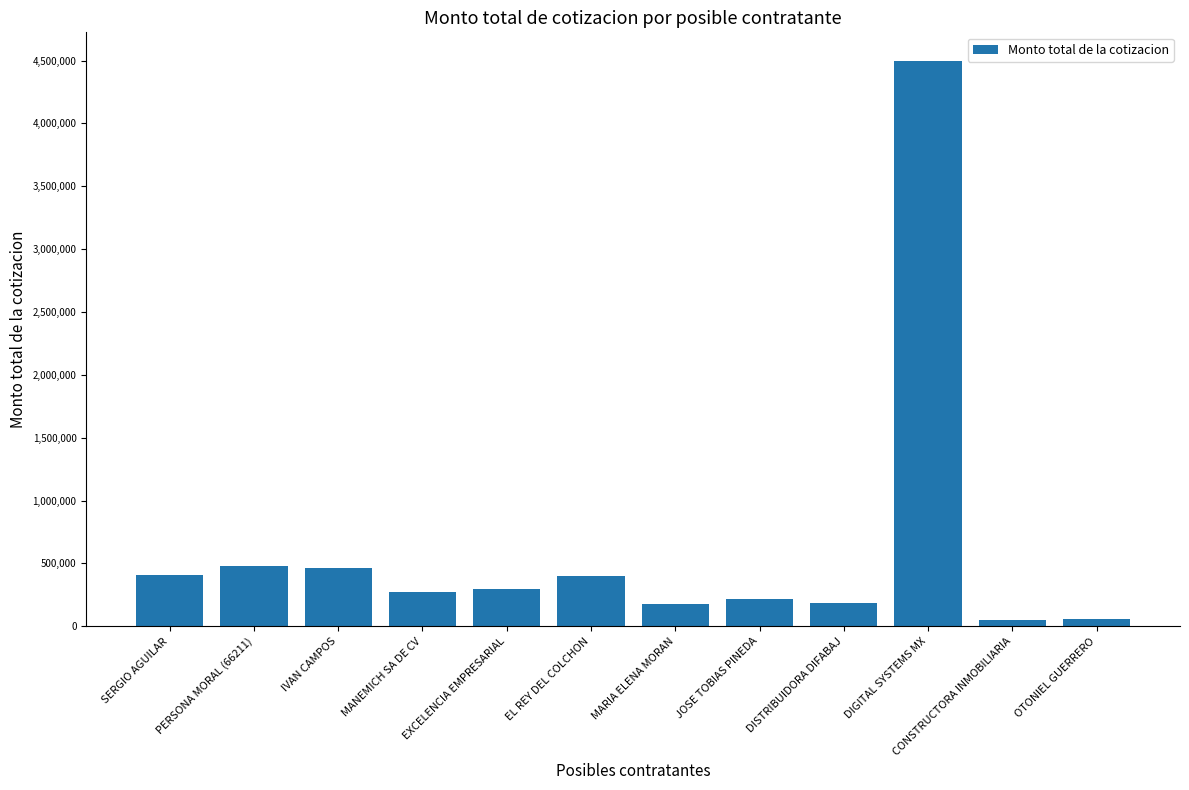

The value at DIGITAL SYSTEMS MX is 4500000.0. True or false?

True